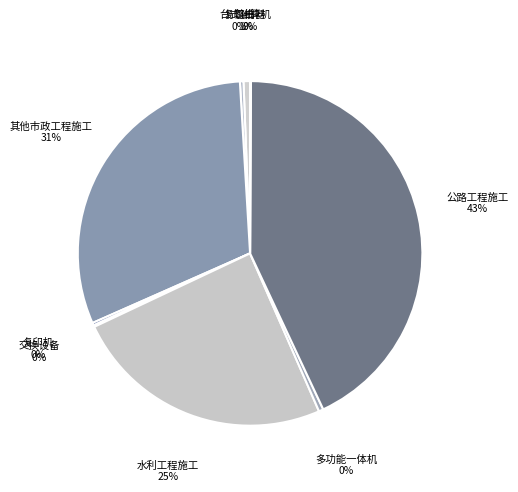

What is the largest slice in the pie chart?

公路工程施工